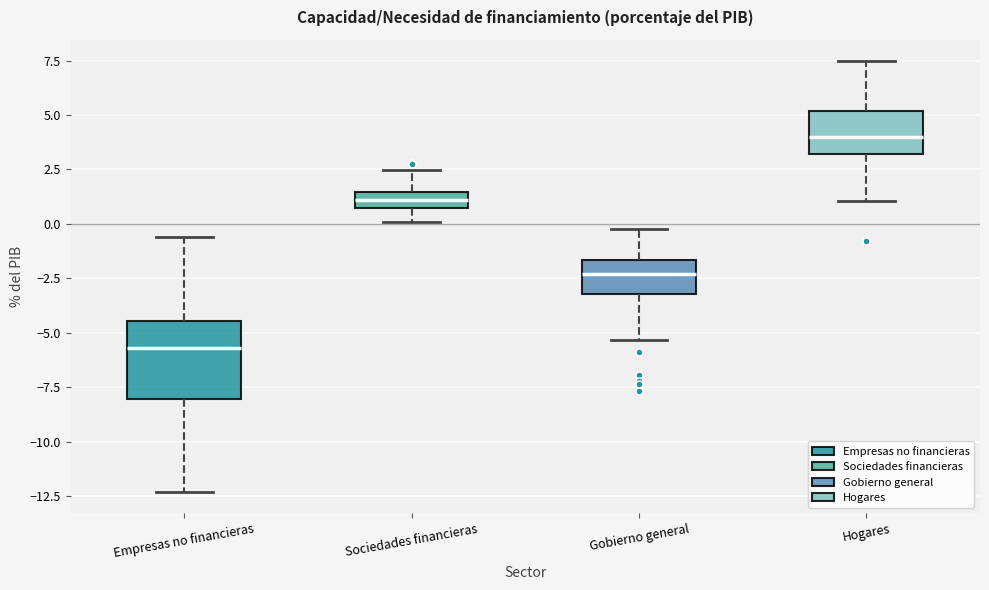

Comparing the boxes themselves (not the whiskers), which one is the tallest?

Empresas no financieras